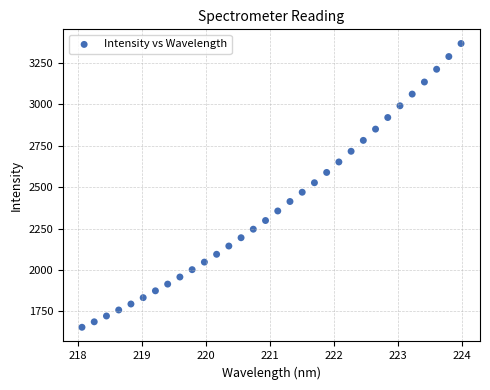

What is the range of Y values (max minus min)?

1710.0